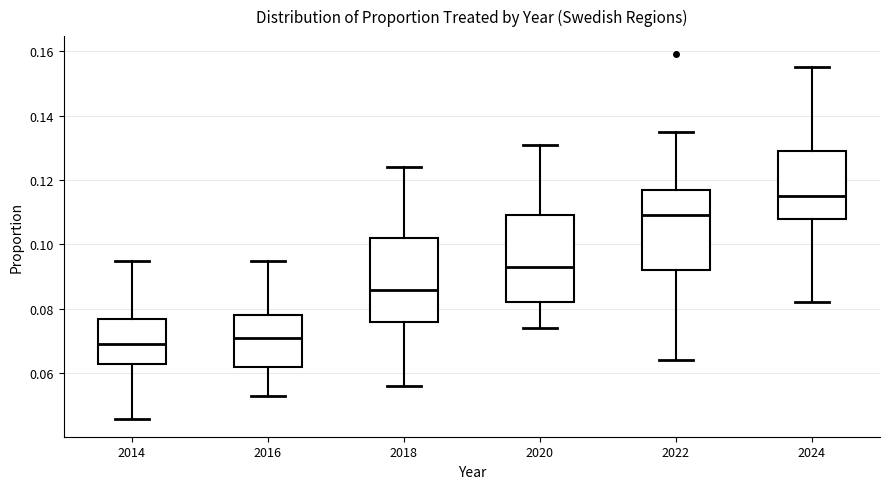

Which box's median line is the highest?

2024